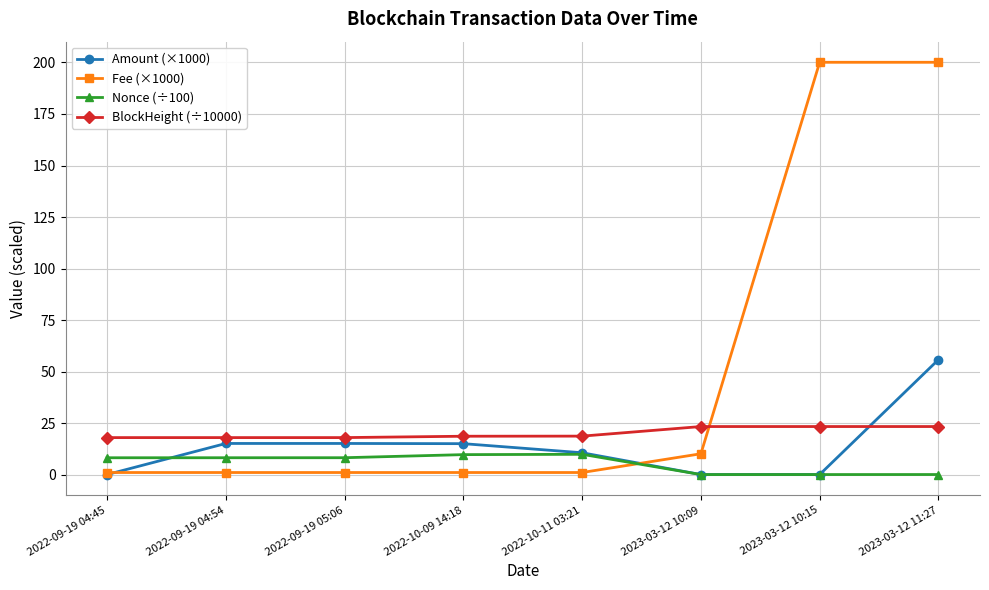

At which label is Fee (×1000) closest to 100?

2023-03-12 10:09